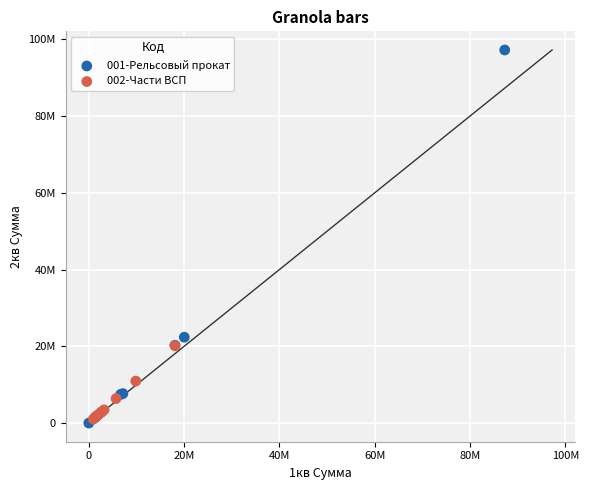

What are all the series names shown in the legend?

001-Рельсовый прокат, 002-Части ВСП